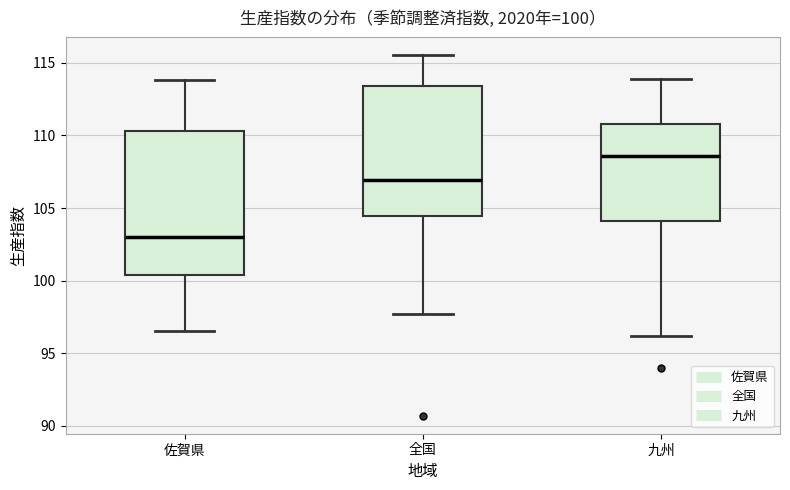

Comparing the boxes themselves (not the whiskers), which one is the tallest?

佐賀県